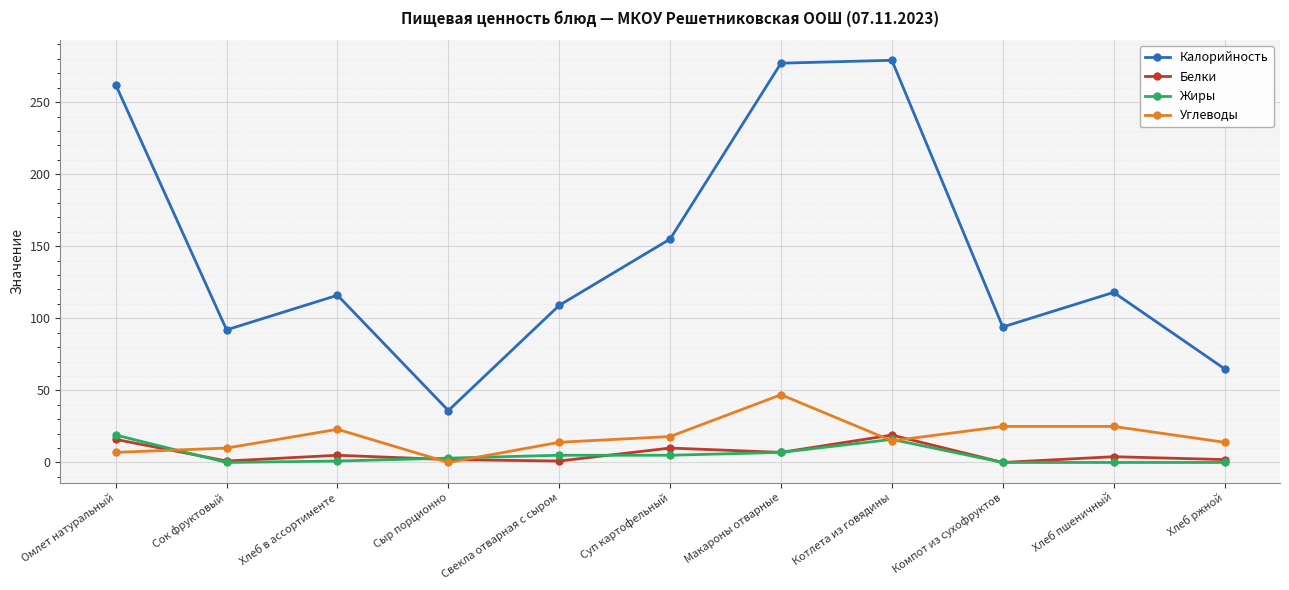

What is the sum of all Жиры values?

56